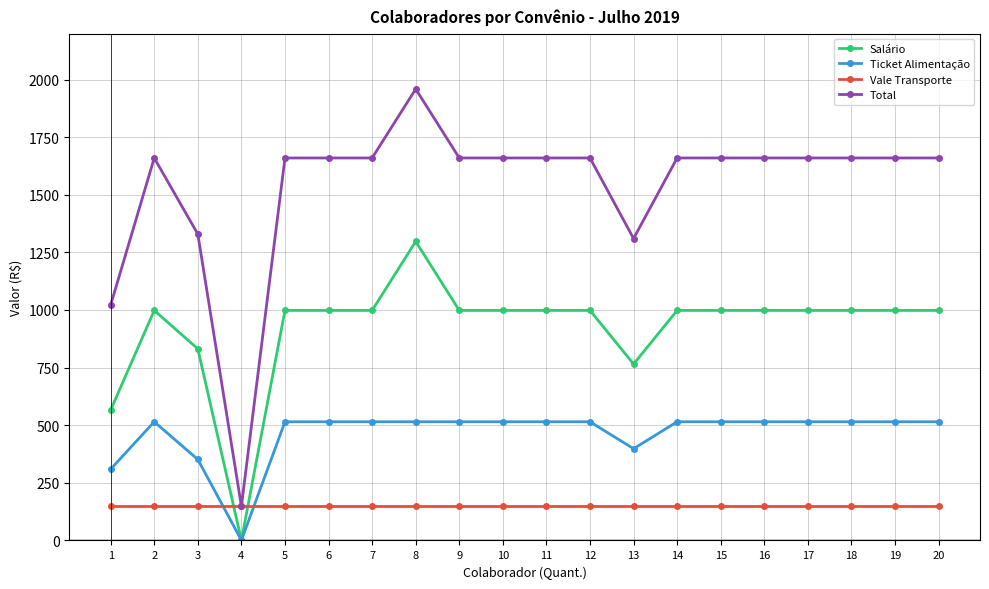

Is the value of Salário at 8 greater than the value of Total at 9?

No